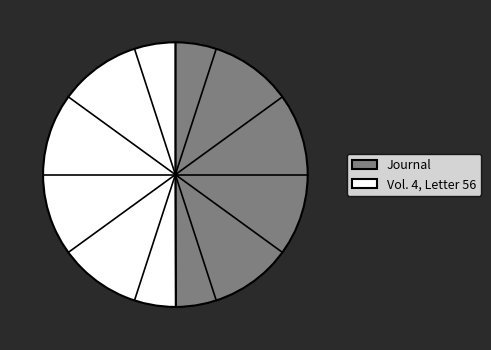

Approximately how many times larger is the value at Vol. 4, Letter 56 compared to Journal?

1.0